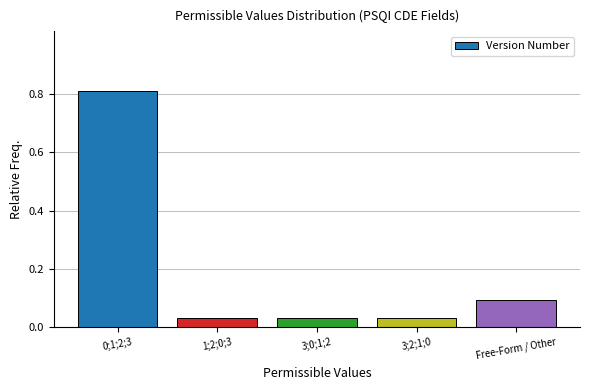

What is the sum of all values?

1.0